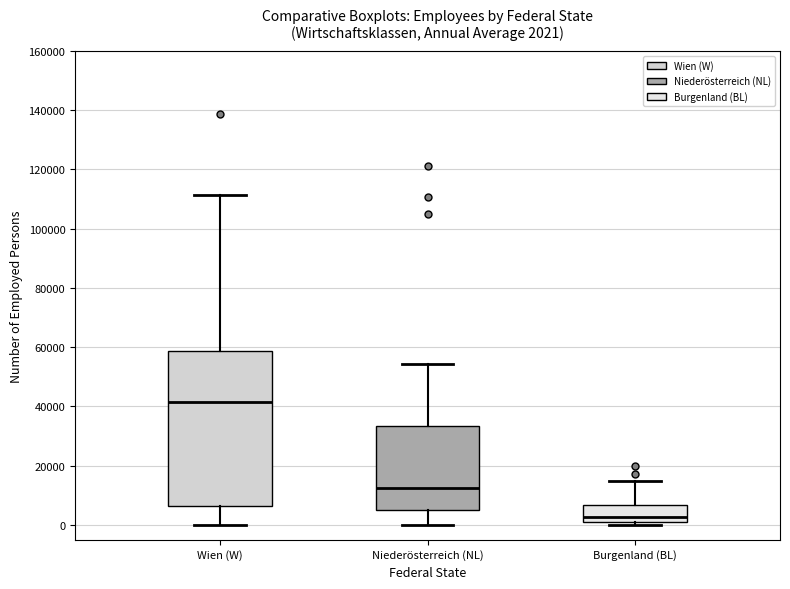

Which box has the lowest median line?

Burgenland (BL)